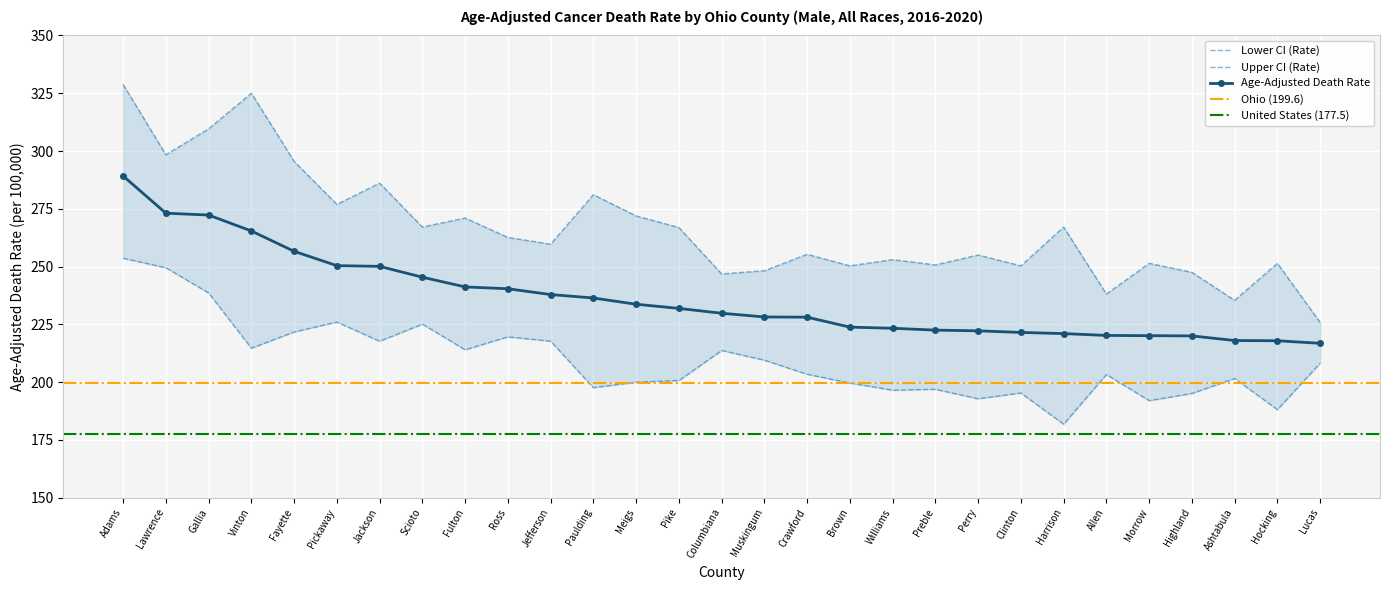

What position from the left is Williams?

19